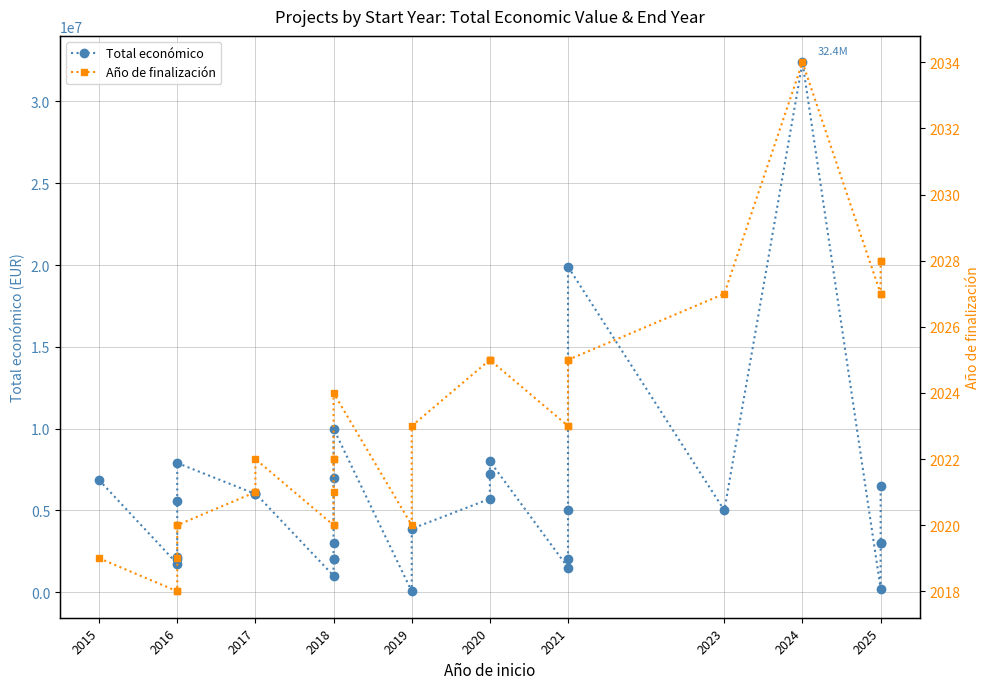

Which series has the widest spread of values?

Total económico